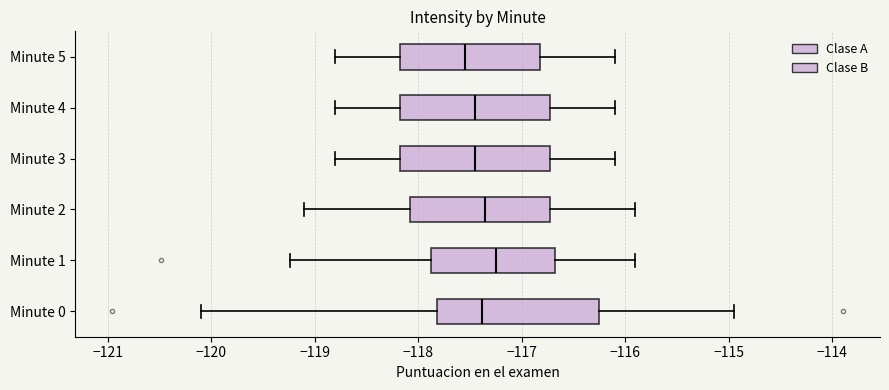

Reading bottom to top, read every box against the x-axis: the position of its median line, the range the box covers, and the ends of its whiskers. The values are not printed on the chart, so give them approximately, as read against the axis.

Minute 0: median -117.4, box -117.8 to -116.3, whiskers -120.1 to -114.9
Minute 1: median -117.2, box -117.9 to -116.7, whiskers -119.2 to -115.9
Minute 2: median -117.3, box -118.1 to -116.7, whiskers -119.1 to -115.9
Minute 3: median -117.4, box -118.2 to -116.7, whiskers -118.8 to -116.1
Minute 4: median -117.4, box -118.2 to -116.7, whiskers -118.8 to -116.1
Minute 5: median -117.5, box -118.2 to -116.8, whiskers -118.8 to -116.1